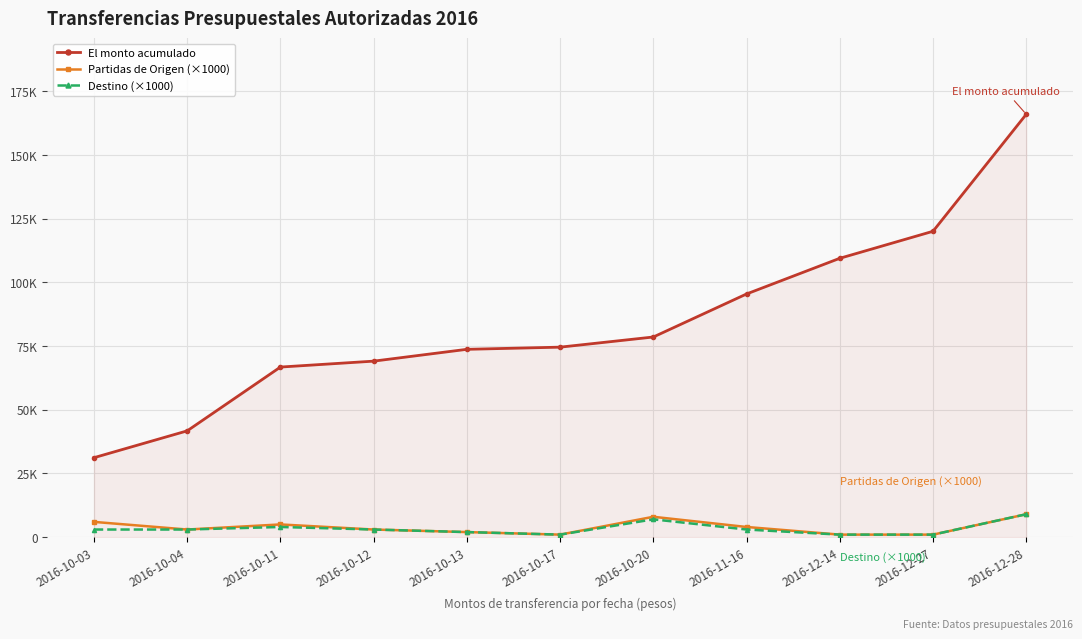

Which series has the largest total across all categories?

El monto acumulado